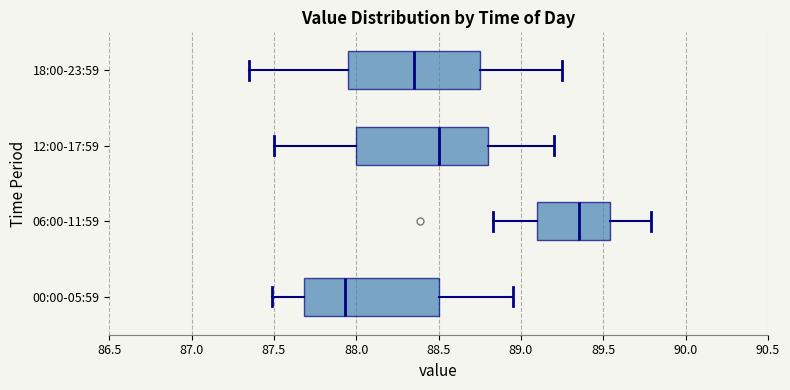

Reading bottom to top, transcribe this box plot: for each box, give where its median line is, the range the box spans, and where its two whiskers end, as read against the x-axis. The values are not printed on the chart, so give them approximately, as read against the axis.

00:00-05:59: median 87.95, box 87.70 to 88.50, whiskers 87.50 to 88.95
06:00-11:59: median 89.35, box 89.10 to 89.55, whiskers 88.85 to 89.80
12:00-17:59: median 88.50, box 88.00 to 88.80, whiskers 87.50 to 89.20
18:00-23:59: median 88.35, box 87.95 to 88.75, whiskers 87.35 to 89.25